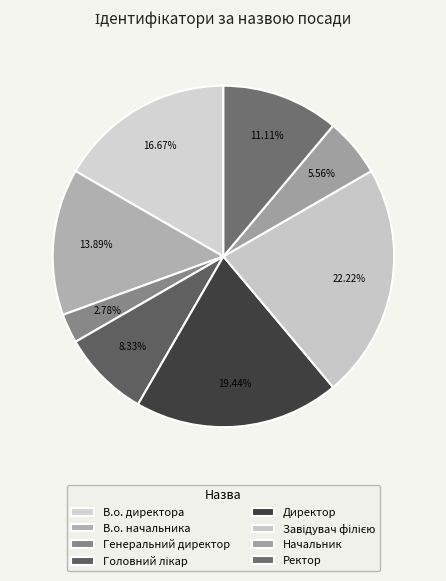

Count the number of slices in the pie.

8